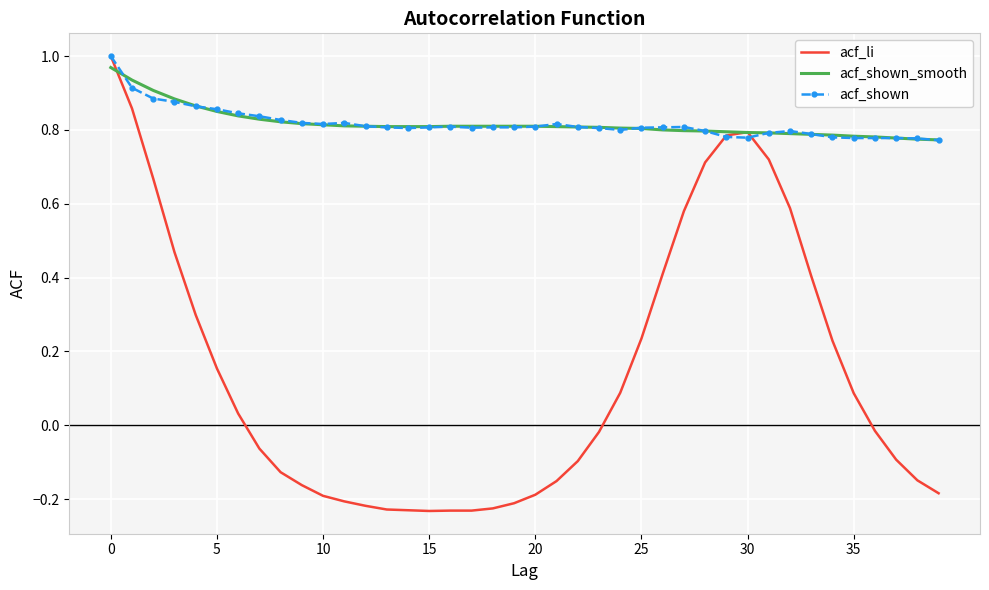

What are all the series names shown in the legend?

acf_li, acf_shown_smooth, acf_shown